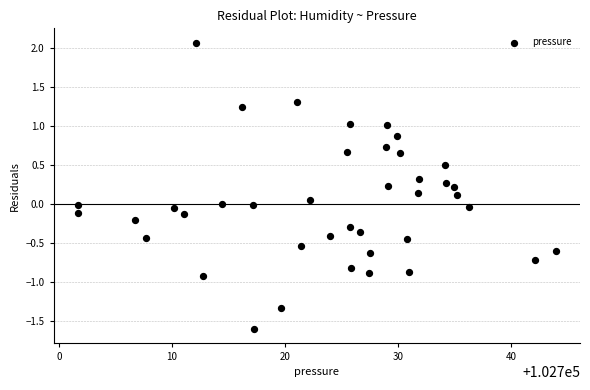

What is the range of X values (max minus min)?

42.3